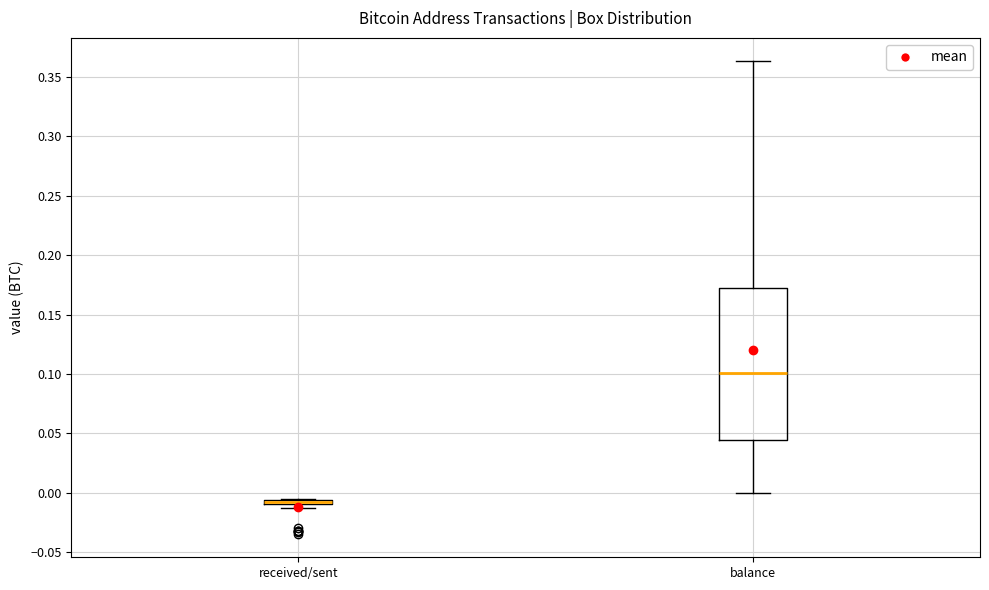

Where is the lower edge of the box for received/sent on the y-axis? The values are not printed on the chart, so give them approximately, as read against the axis.

-0.010